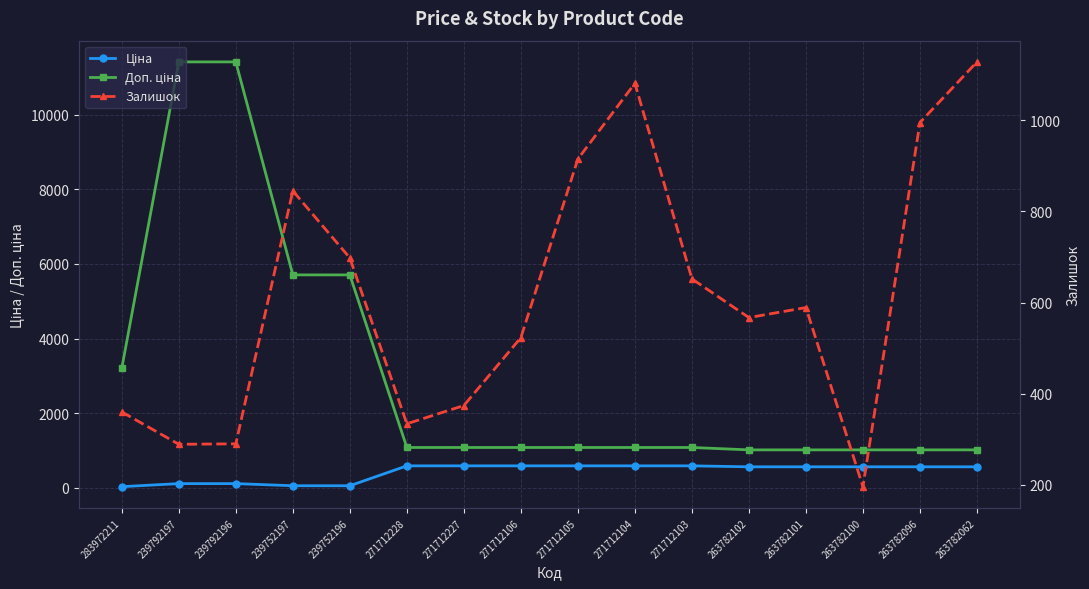

What is the maximum value for Доп. ціна?

11410.0